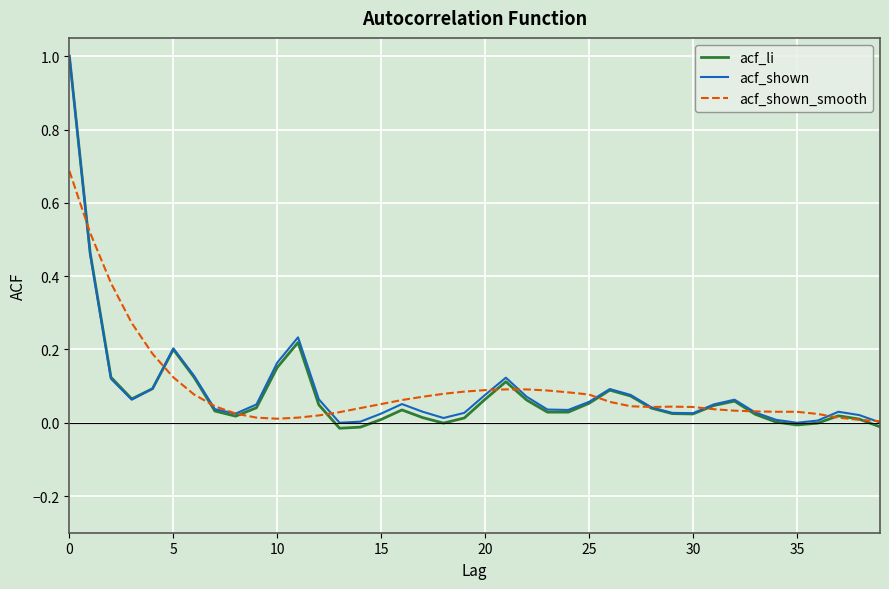

Which series has the largest range (max minus min)?

acf_li